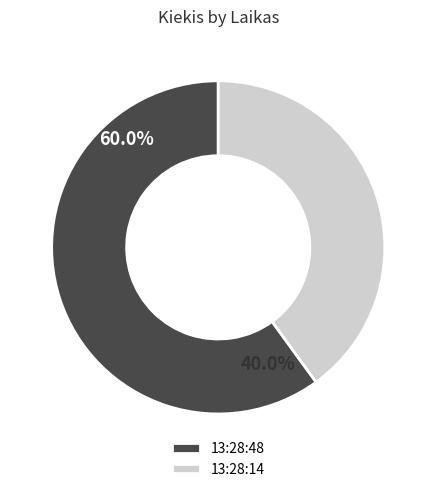

Combined, do 13:28:48 and 13:28:14 account for over 50%?

Yes